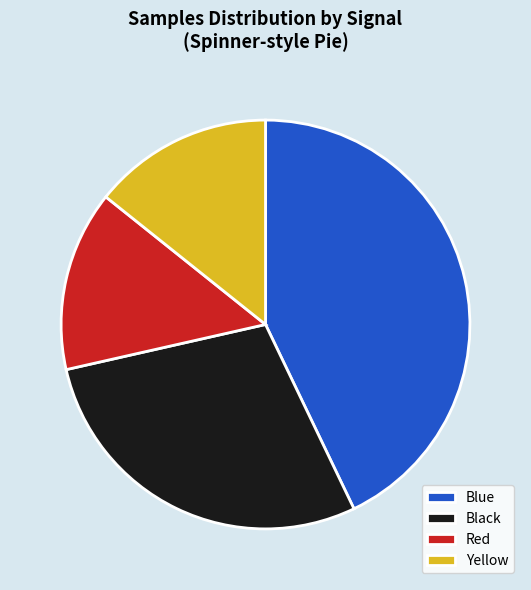

Which slice is the largest?

Blue